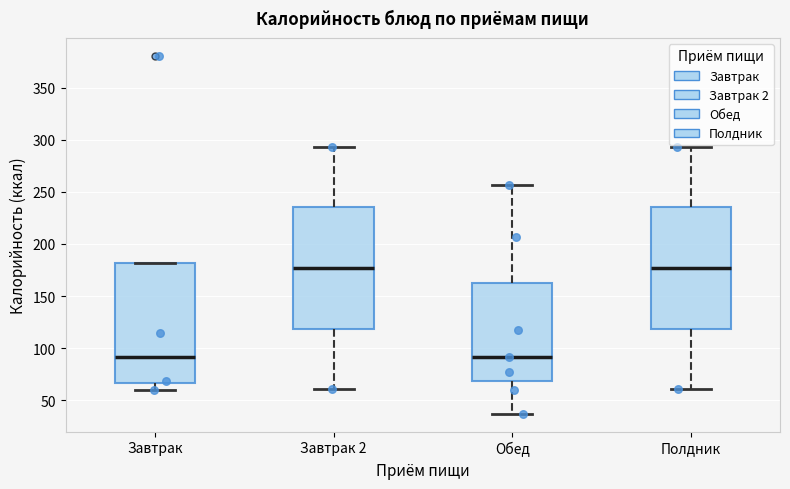

Where is the lower edge of the box for Завтрак 2 on the y-axis? The values are not printed on the chart, so give them approximately, as read against the axis.

120